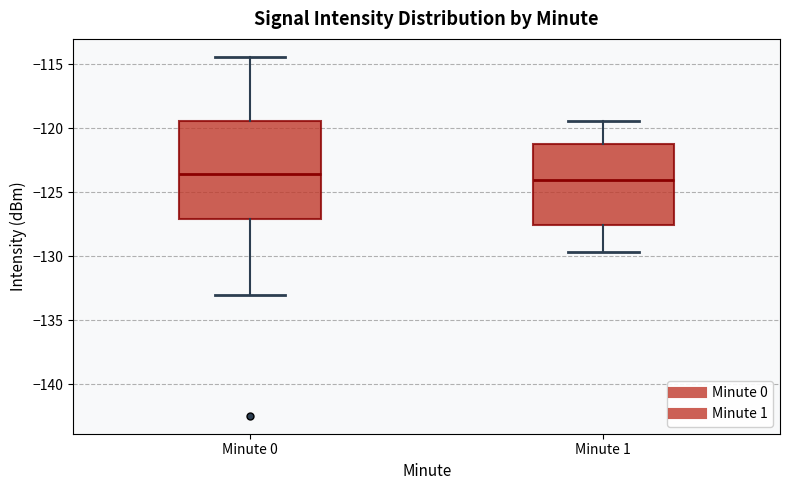

Reading left to right, read every box against the y-axis: the position of its median line, the range the box covers, and the ends of its whiskers. The values are not printed on the chart, so give them approximately, as read against the axis.

Minute 0: median -123.5, box -127.0 to -119.5, whiskers -133.0 to -114.5
Minute 1: median -124.0, box -127.5 to -121.0, whiskers -129.5 to -119.5